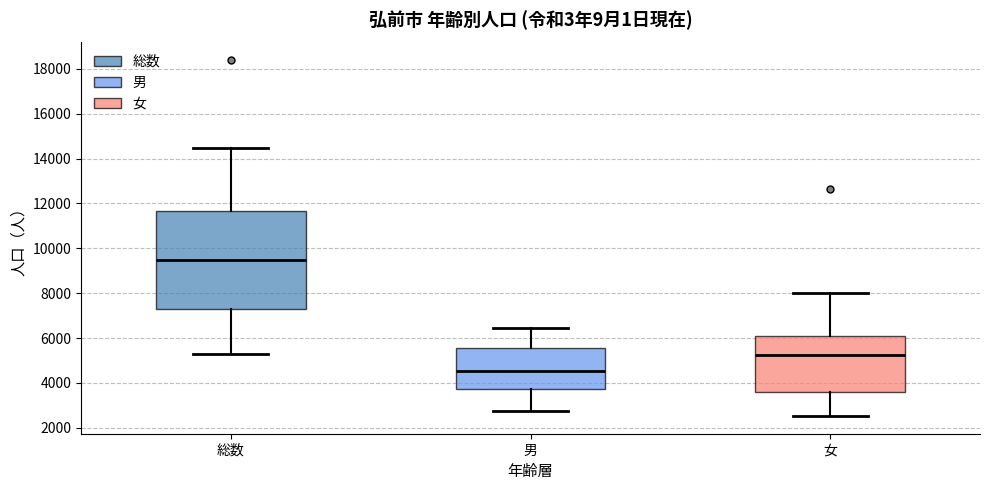

Where does the median line of the box for 女 sit on the y-axis? The values are not printed on the chart, so give them approximately, as read against the axis.

5200